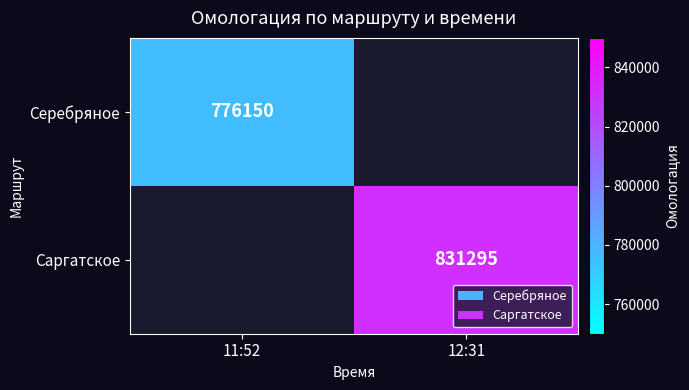

True or false: Серебряное has a value of 776150 at 11:52.

True